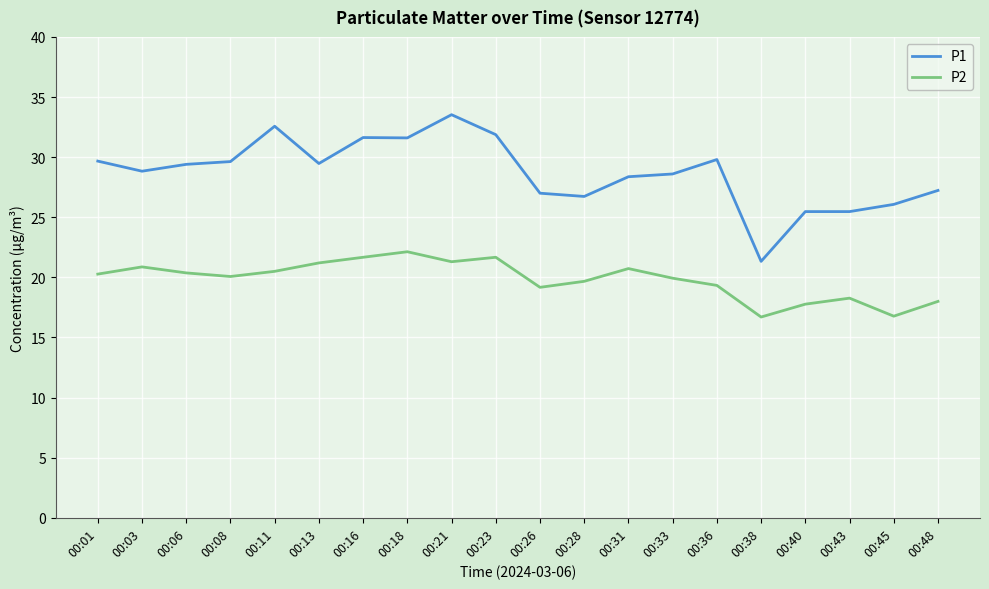

Between 00:18 and 00:36, which series saw the biggest shift?

P2